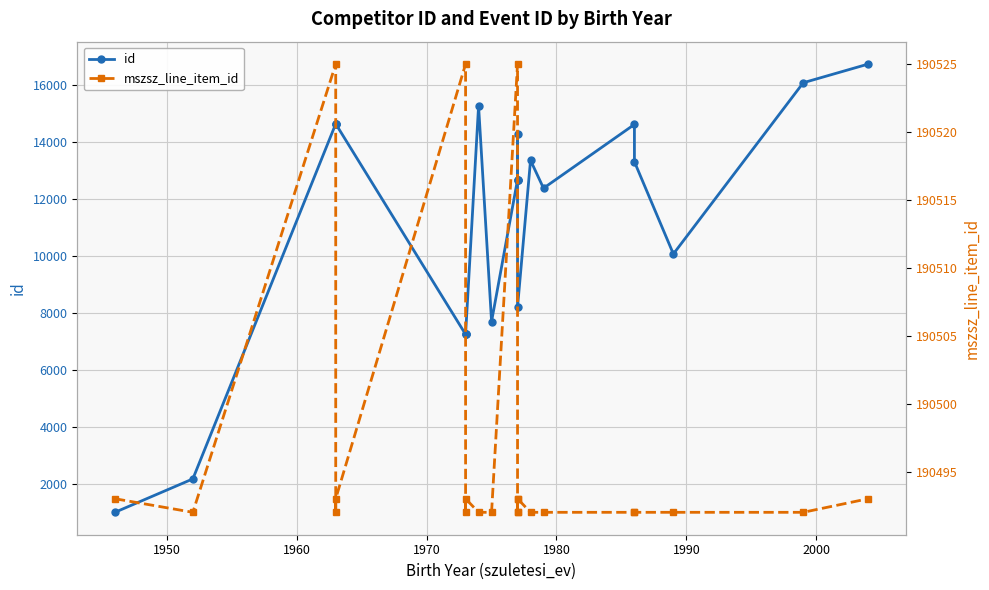

Reading left to right, transcribe all the data shown in this chart.

id: 1016	2189	14651	14651	14651	7261	7261	7261	15280	7713	12691	12691	14310	12691	8216	13371	12392	14631	13321	10084	16094	16749
mszsz_line_item_id: 190493	190492	190525	190492	190493	190525	190492	190493	190492	190492	190525	190492	190492	190493	190493	190492	190492	190492	190492	190492	190492	190493